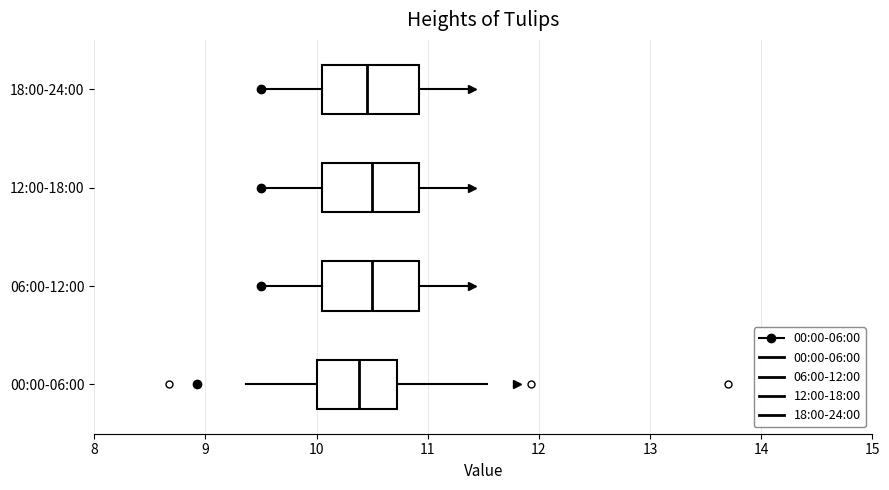

Reading bottom to top, transcribe this box plot: for each box, give where its median line is, the range the box spans, and where its two whiskers end, as read against the x-axis. The values are not printed on the chart, so give them approximately, as read against the axis.

00:00-06:00: median 10.4, box 10.0 to 10.7, whiskers 9.4 to 11.5
06:00-12:00: median 10.5, box 10.1 to 10.9, whiskers 9.5 to 11.4
12:00-18:00: median 10.5, box 10.1 to 10.9, whiskers 9.5 to 11.4
18:00-24:00: median 10.5, box 10.1 to 10.9, whiskers 9.5 to 11.4